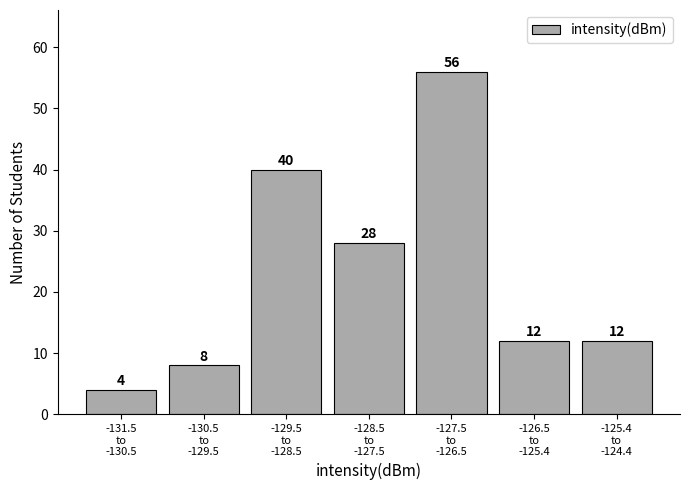

Reading left to right, what are all the values shown in this chart?

4	8	40	28	56	12	12